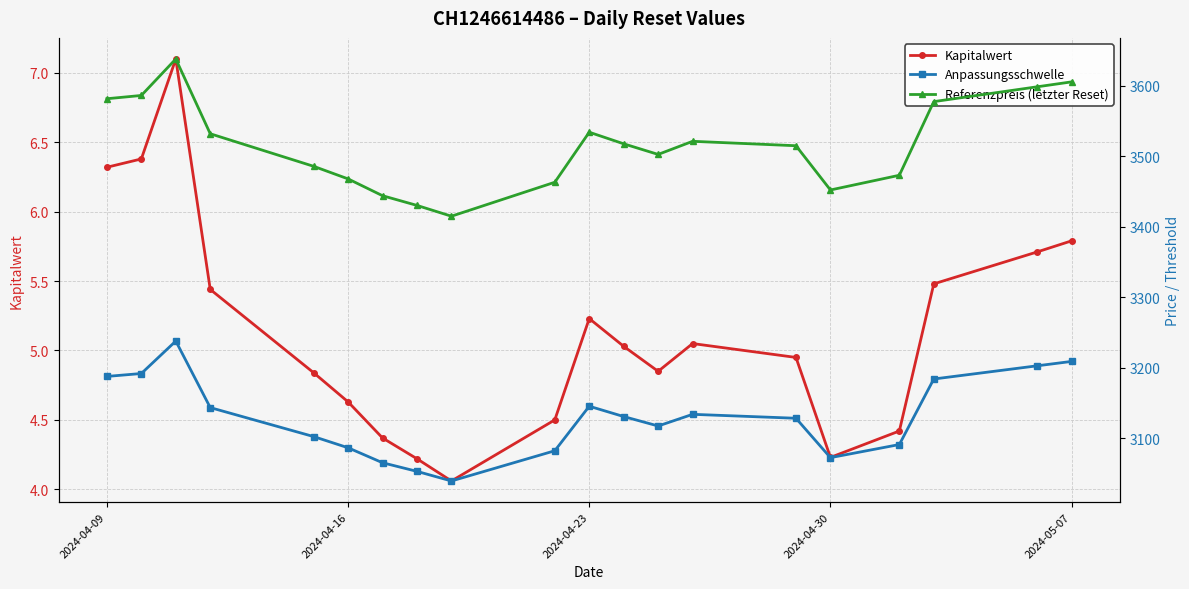

What is the highest value of the Kapitalwert series?

7.1